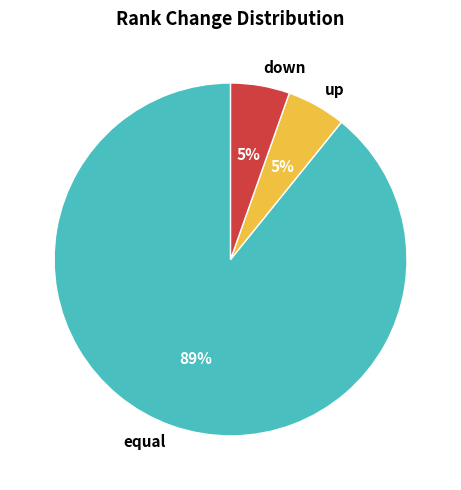

Which category has the biggest portion of the pie?

equal